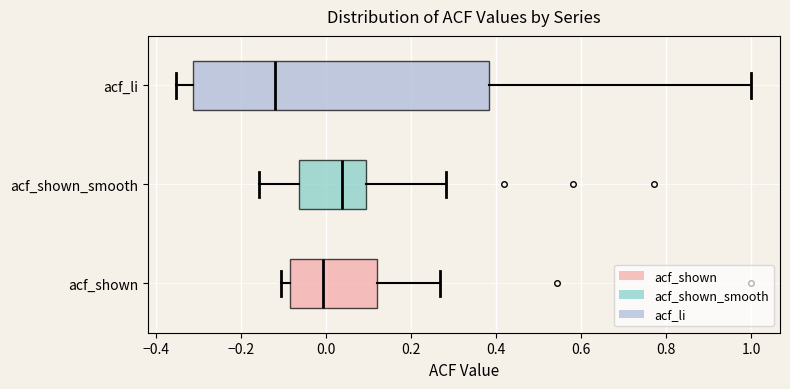

Where is the left edge of the box for acf_li on the x-axis? The values are not printed on the chart, so give them approximately, as read against the axis.

-0.32